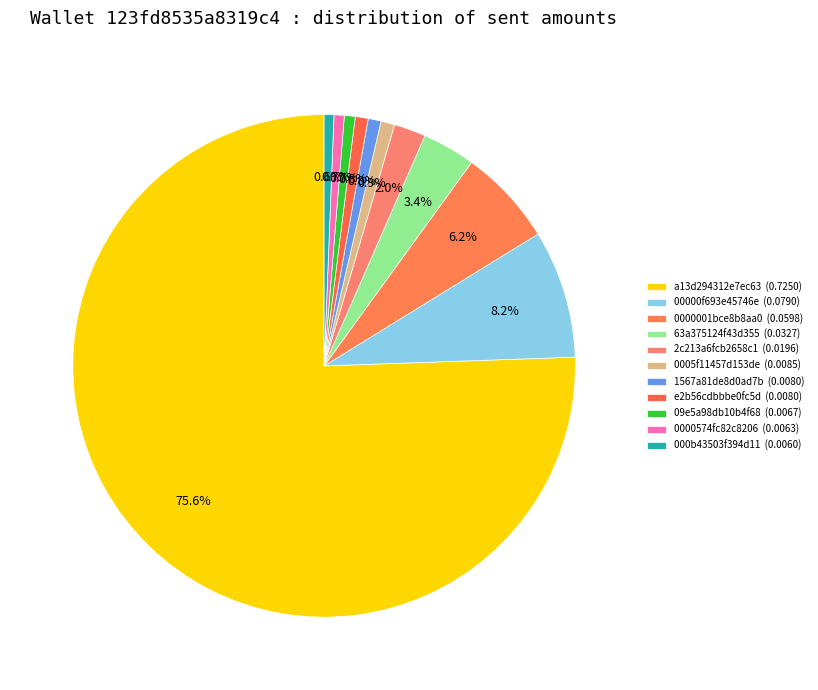

How many segments does this pie chart have?

11